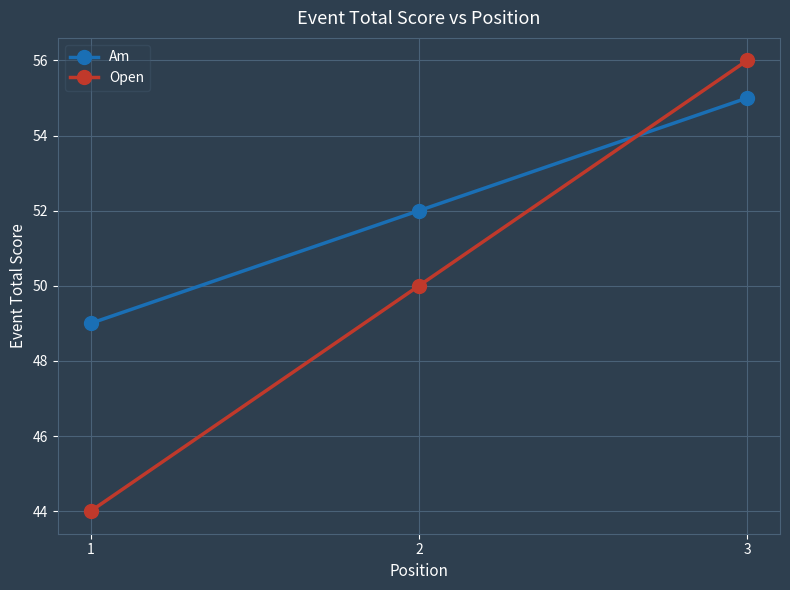

How many lines are shown in the chart?

2